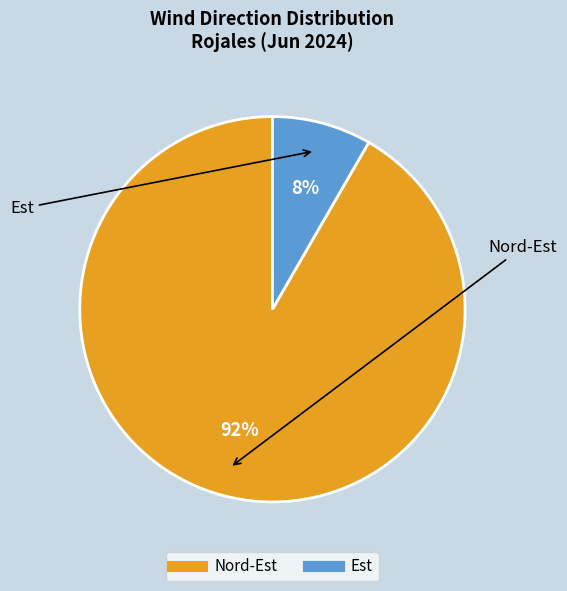

Is the sum of Nord-Est and Est greater than half?

Yes